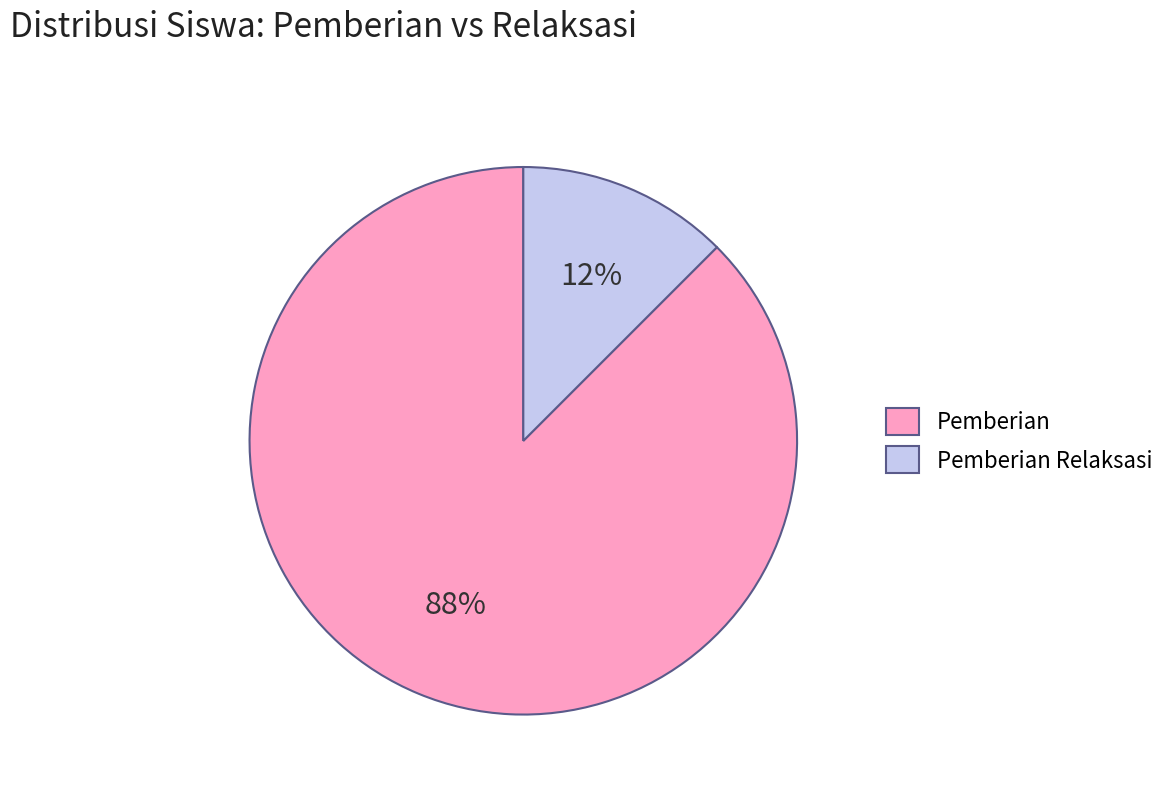

Is the sum of Pemberian Relaksasi and Pemberian greater than half?

Yes